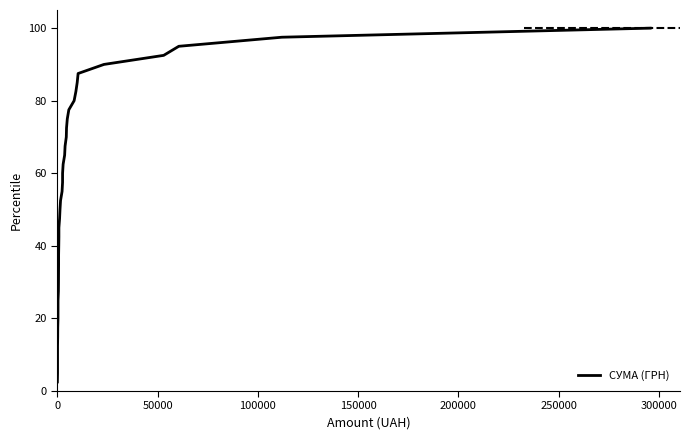

Is this an area chart (filled region under the line)?

No